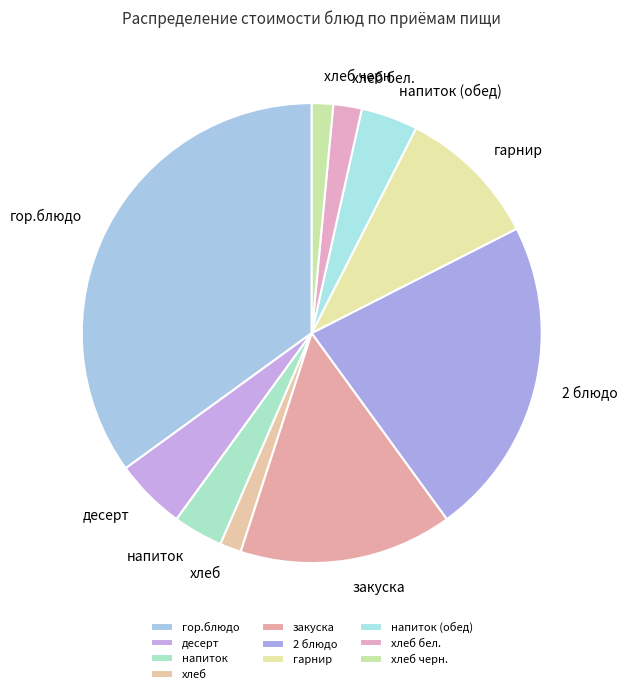

How many slices are in this pie chart?

10